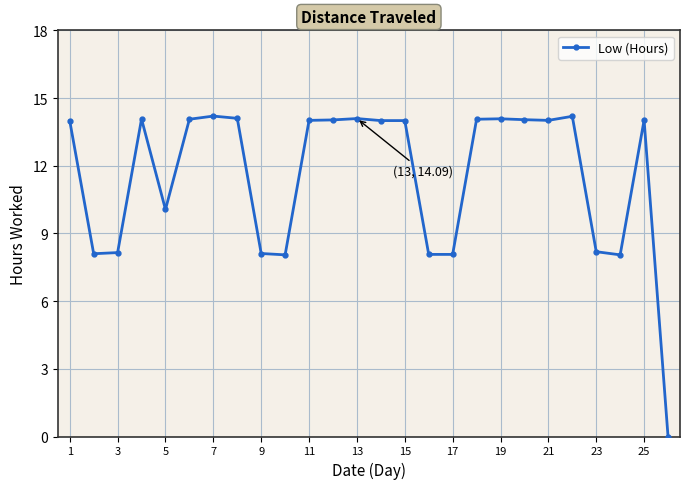

What is the difference between the maximum and minimum values?

14.2